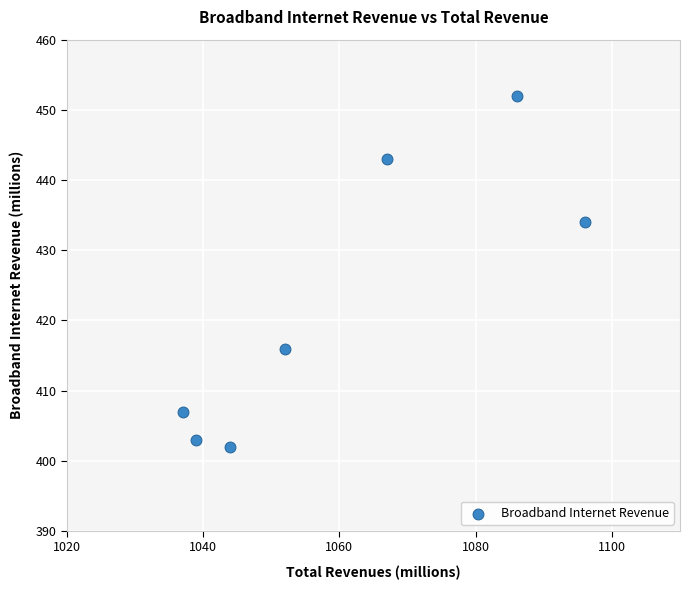

What is the average Y value?

422